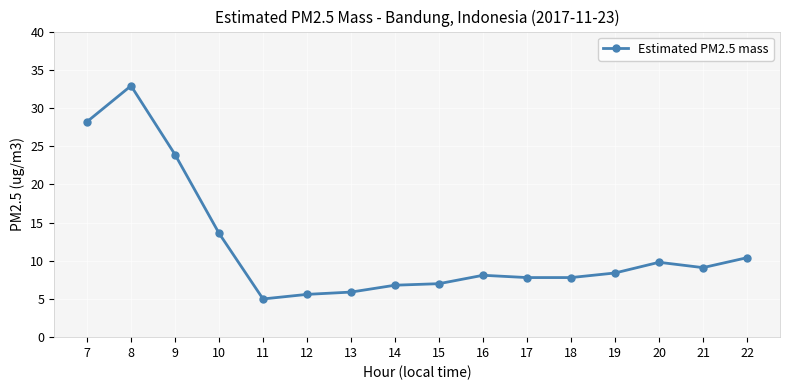

What is the change in value from 8 to 17?

-25.1